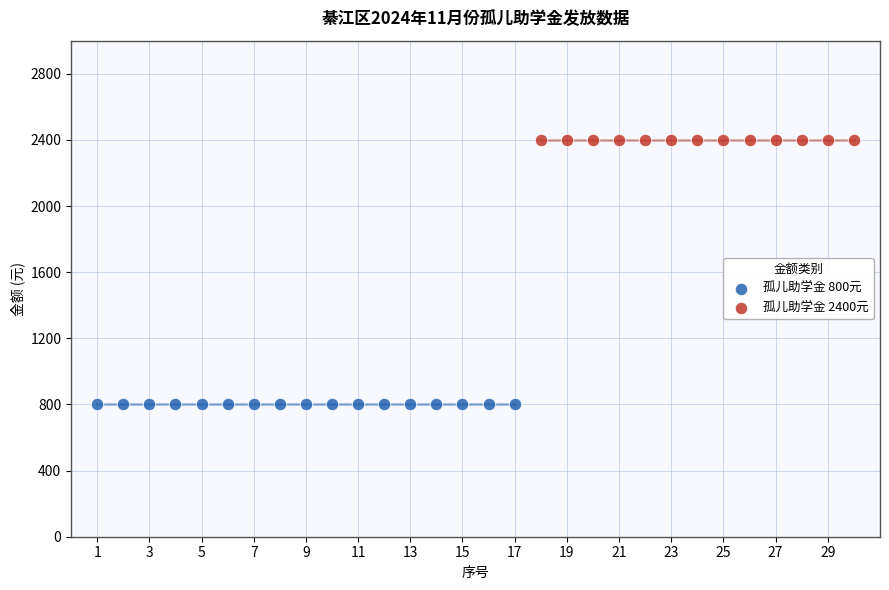

Which series contains the lowest Y value?

孤儿助学金 800元